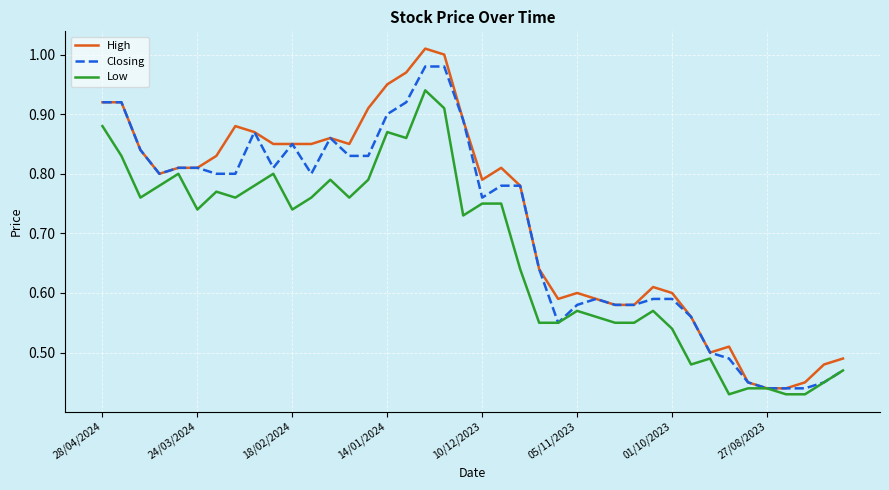

Which series has the largest range (max minus min)?

High